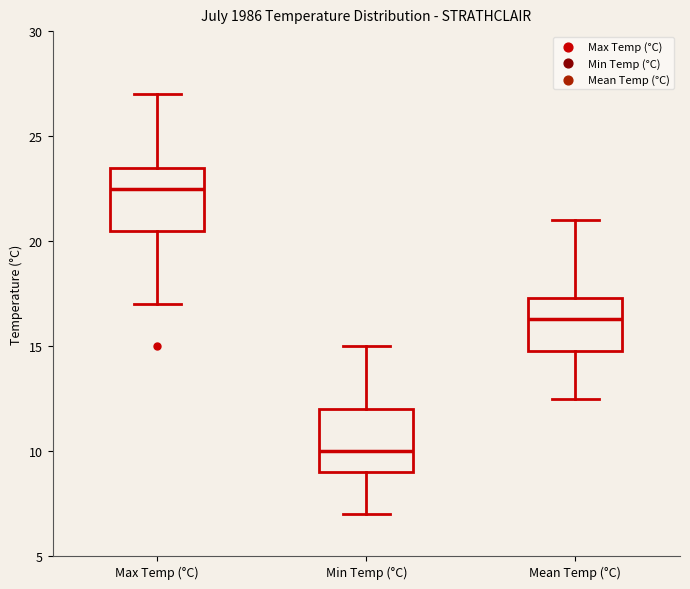

Where does the lower whisker of the box for Mean Temp (°C) end on the y-axis? The values are not printed on the chart, so give them approximately, as read against the axis.

12.5